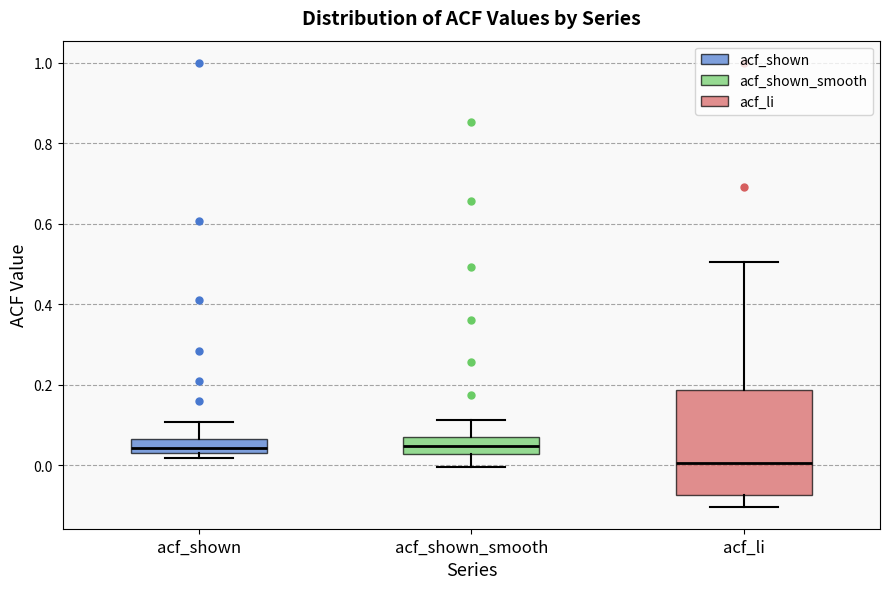

Comparing the boxes themselves (not the whiskers), which one is the tallest?

acf_li